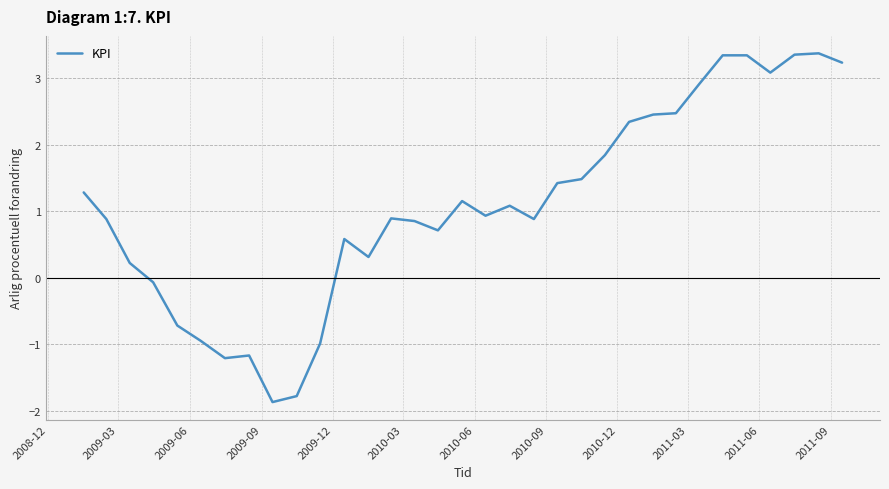

What is the smallest value displayed?

-1.9